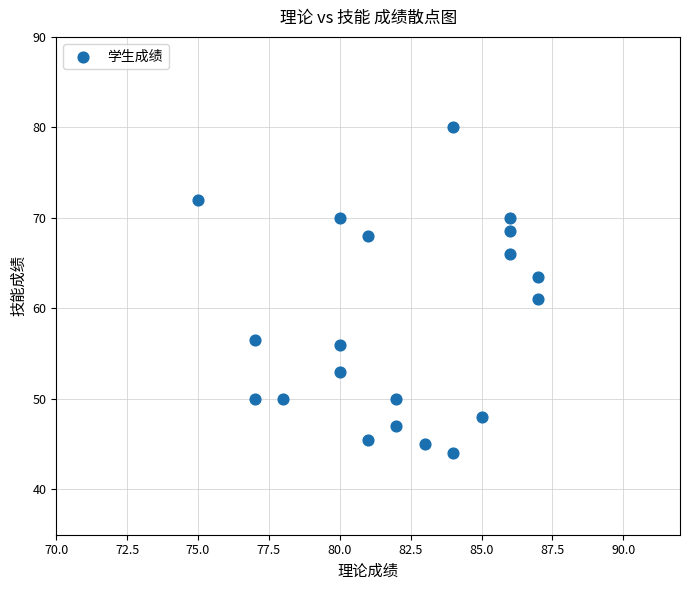

What is the range of Y values (max minus min)?

36.0